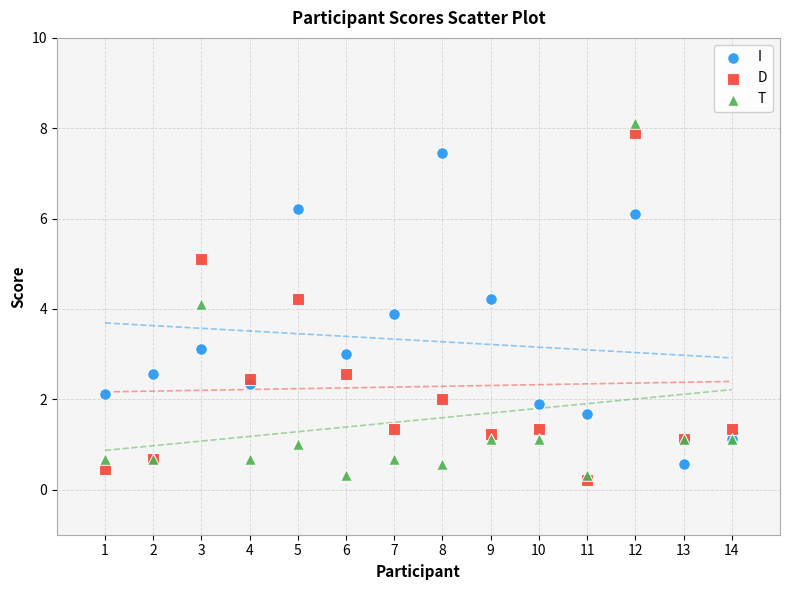

What are all the series names shown in the legend?

I, D, T